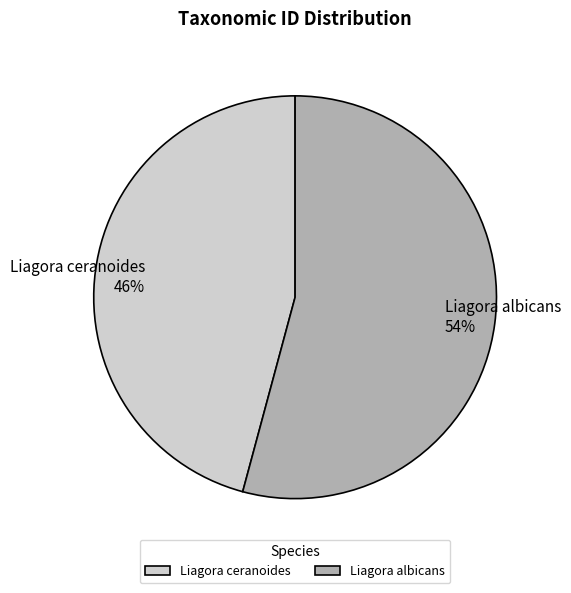

True or false: Liagora ceranoides accounts for 57% of the total.

False